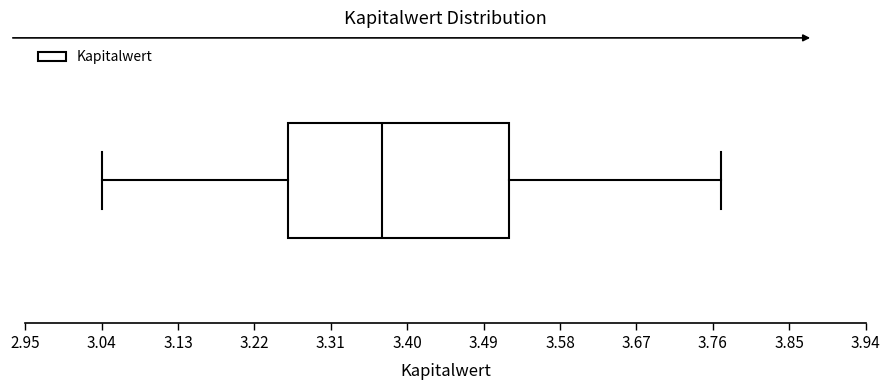

Where does the median line of the box sit on the x-axis? The values are not printed on the chart, so give them approximately, as read against the axis.

3.37